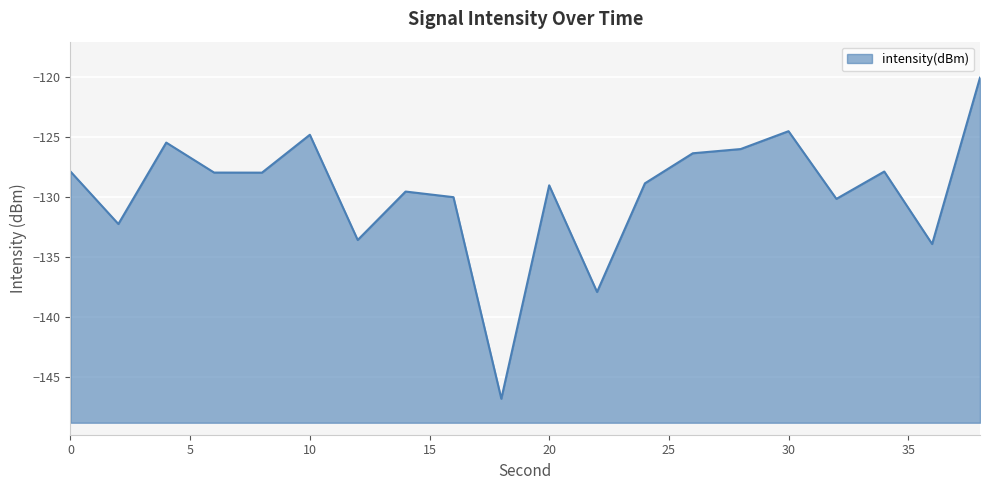

True or false: there are more than 0 points higher than both neighbors.

True